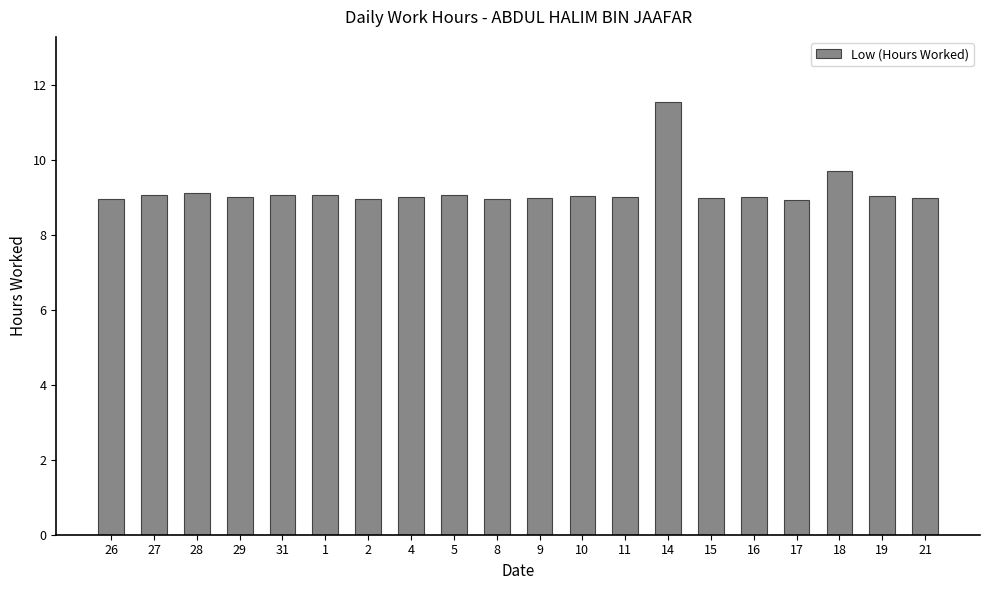

What is the difference between the maximum and minimum values?

2.6